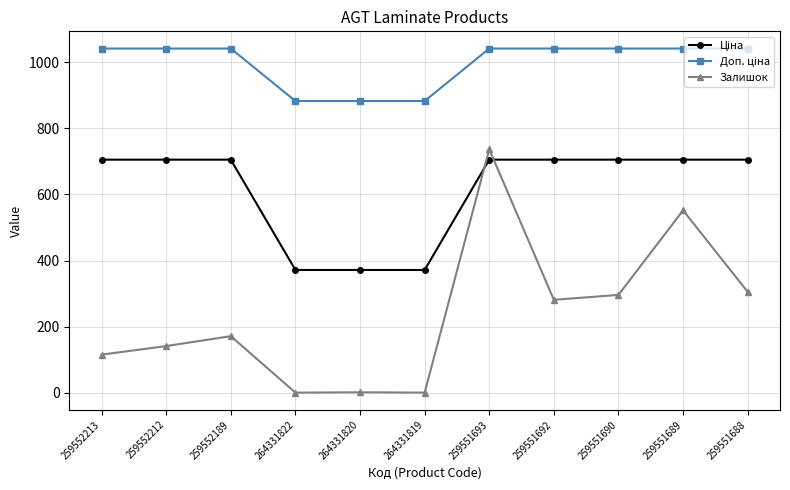

True or false: Залишок has a value of 403.2 at 259551692.

False